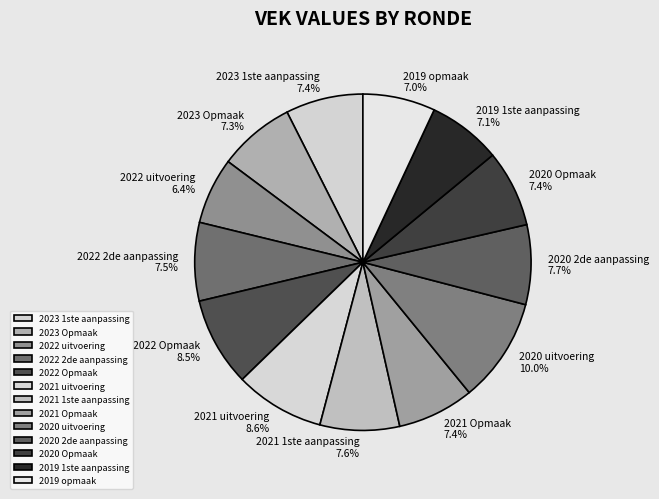

Is 2020 uitvoering the majority of the pie?

No